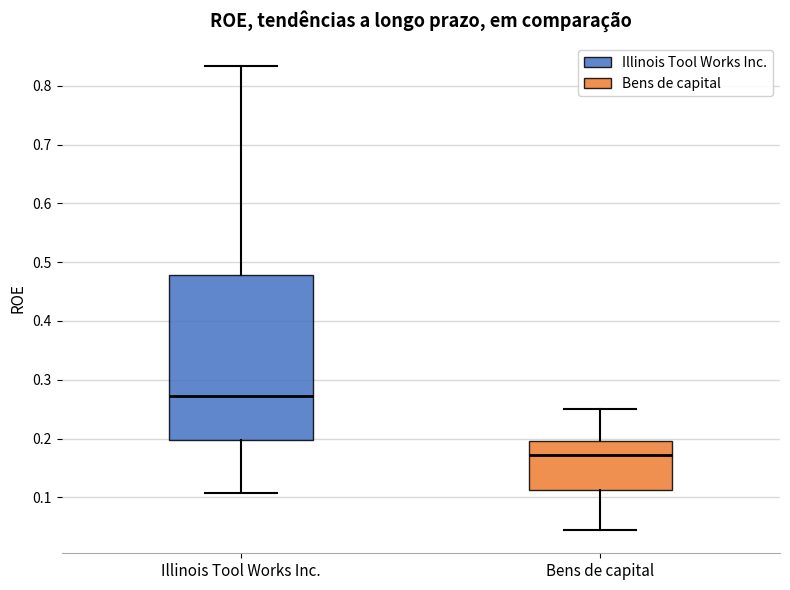

Which box is the tallest, from its lower edge to its upper edge?

Illinois Tool Works Inc.